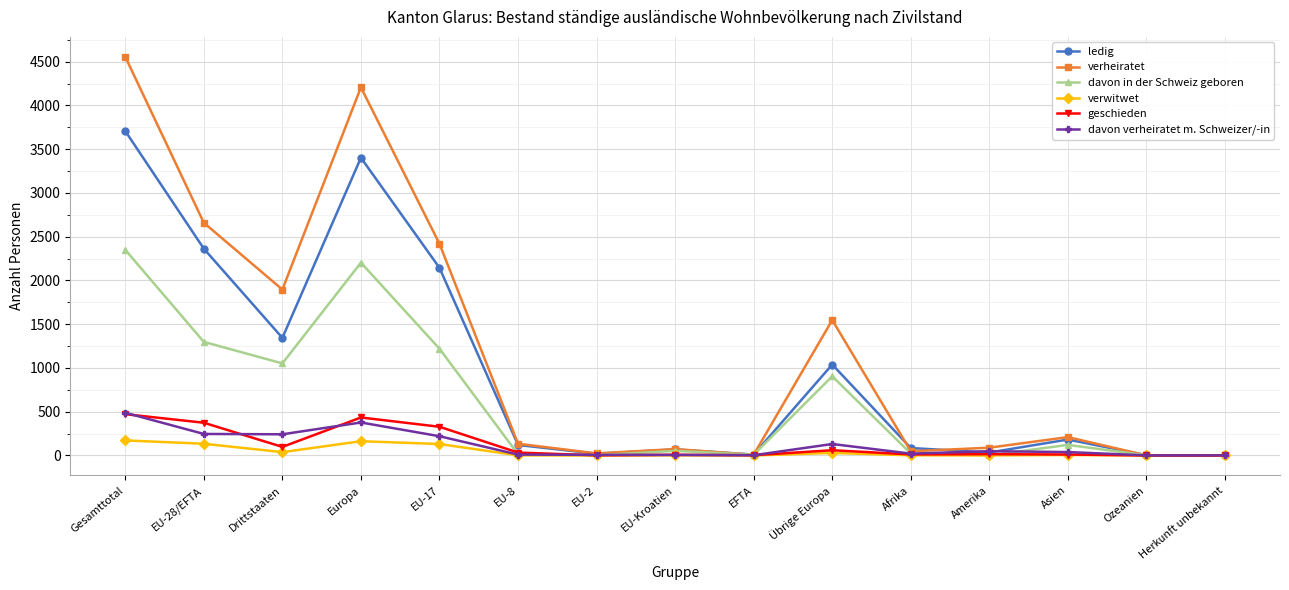

Where is the first local maximum for davon verheiratet m. Schweizer/-in?

Europa